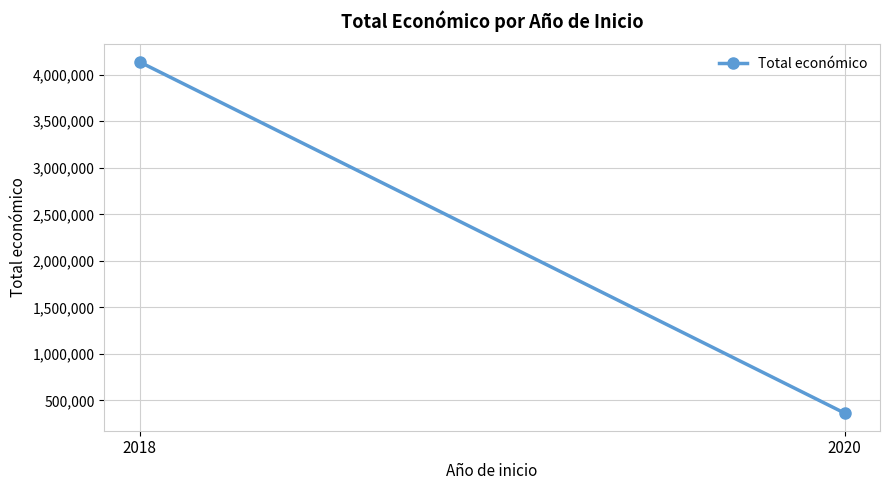

True or false: the data shows 363424 at 2020.

True